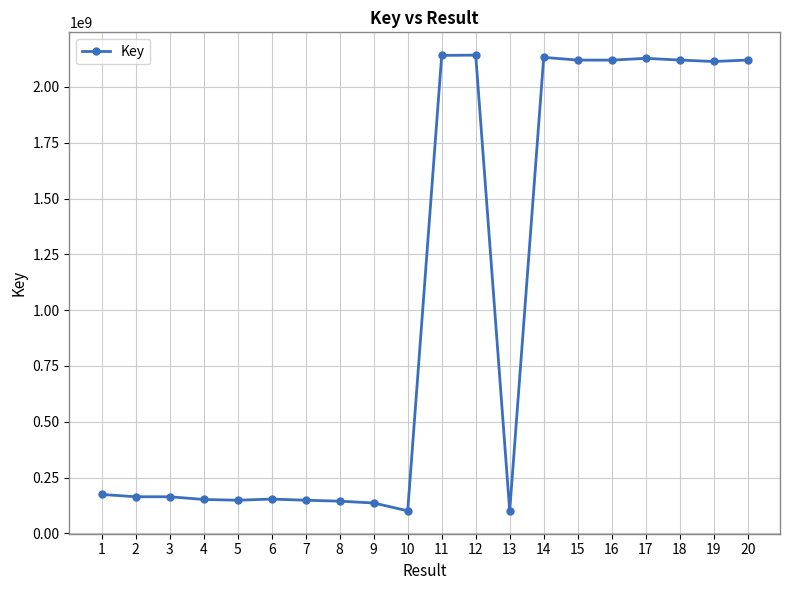

How many categories are shown in the chart?

20